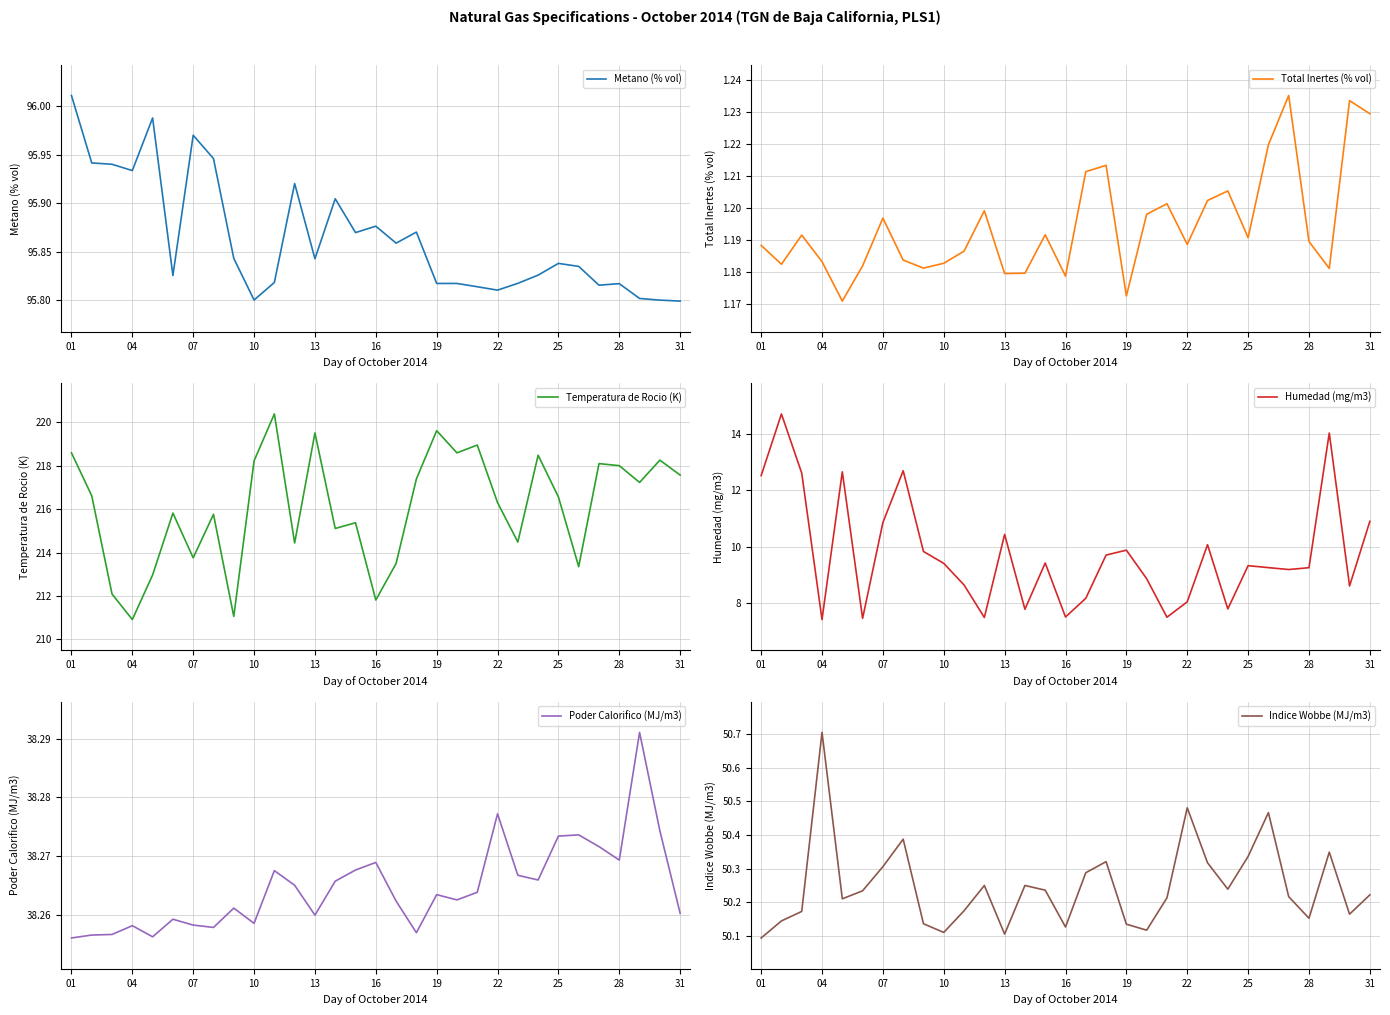

What is the difference between the maximum and minimum values in the Indice Wobbe (MJ/m3) series?

0.6